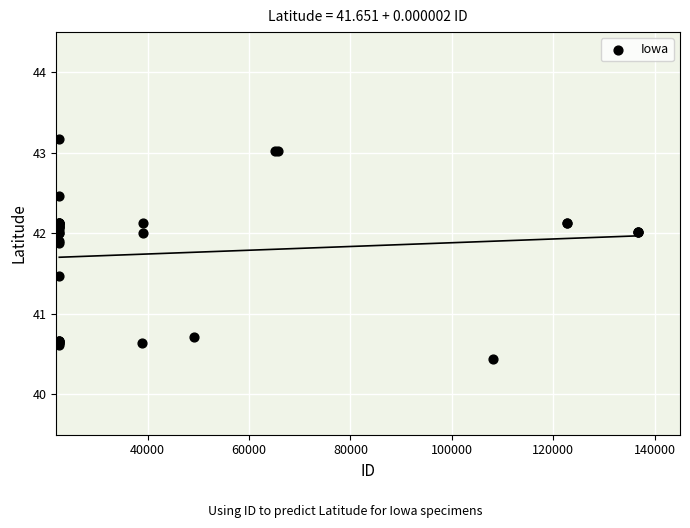

What Y value in the scatter plot is closest to 41?

40.7